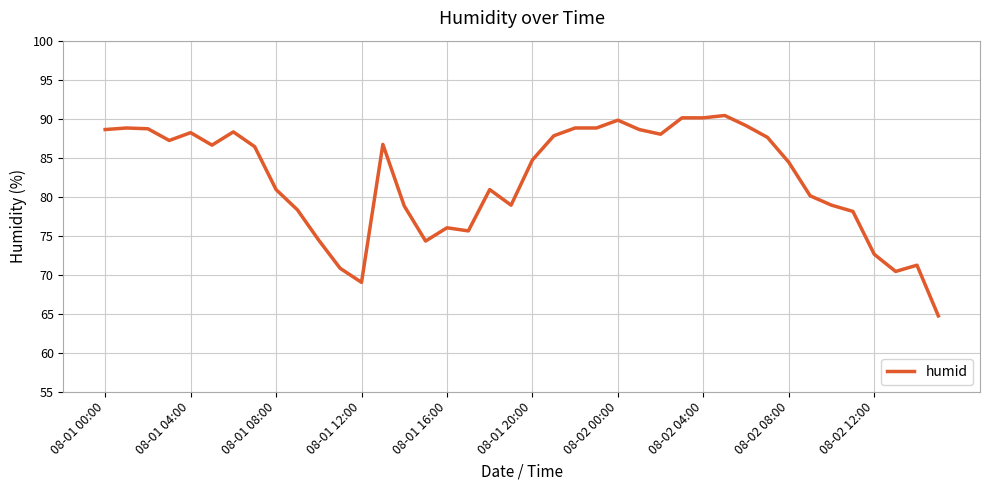

What is the maximum value shown in the chart?

90.4